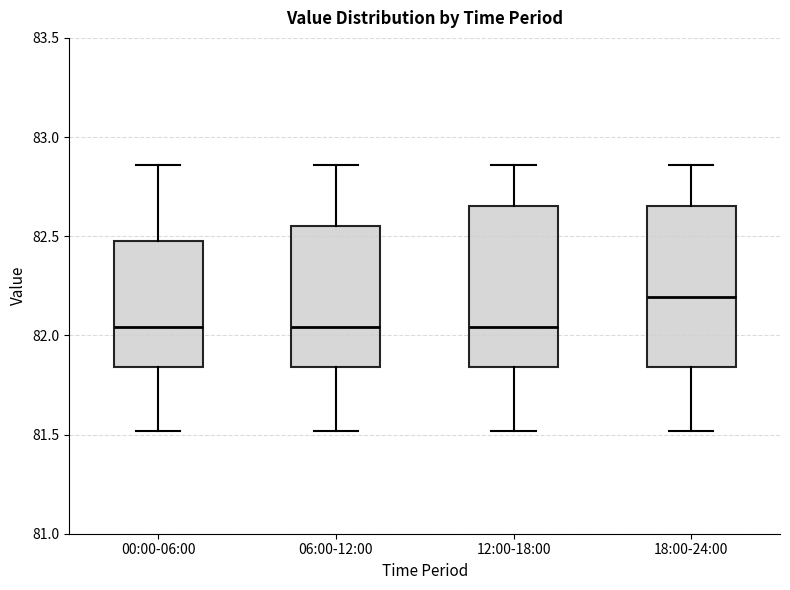

Reading left to right, transcribe this box plot: for each box, give where its median line is, the range the box spans, and where its two whiskers end, as read against the y-axis. The values are not printed on the chart, so give them approximately, as read against the axis.

00:00-06:00: median 82.05, box 81.85 to 82.50, whiskers 81.50 to 82.85
06:00-12:00: median 82.05, box 81.85 to 82.55, whiskers 81.50 to 82.85
12:00-18:00: median 82.05, box 81.85 to 82.65, whiskers 81.50 to 82.85
18:00-24:00: median 82.20, box 81.85 to 82.65, whiskers 81.50 to 82.85